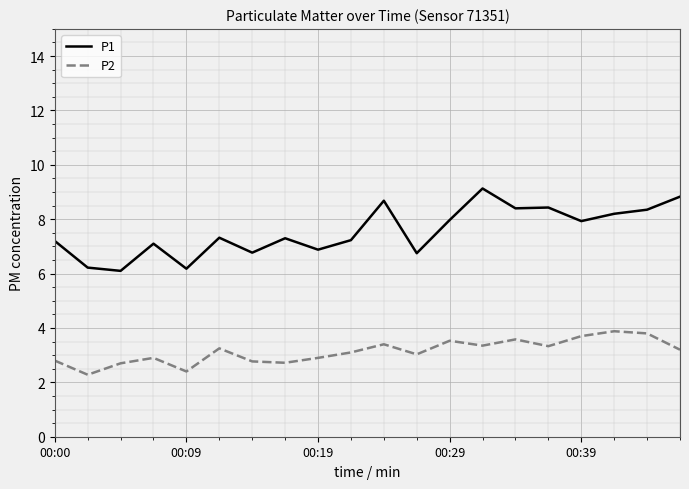

Rank the series by their maximum value, from lowest to highest.

P2, P1